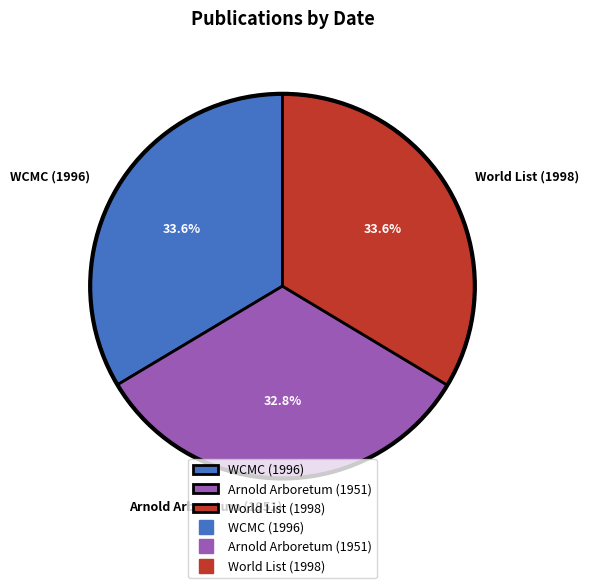

Approximately how many times larger is the value at WCMC (1996) compared to Arnold Arboretum (1951)?

1.0